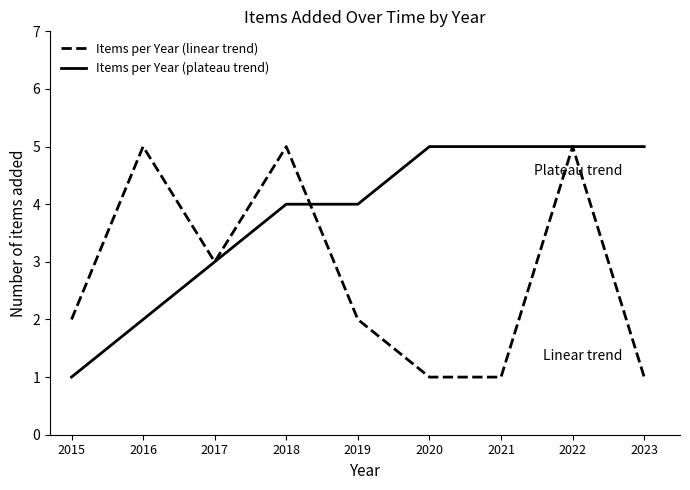

What is the maximum value for Items per Year (linear trend)?

5